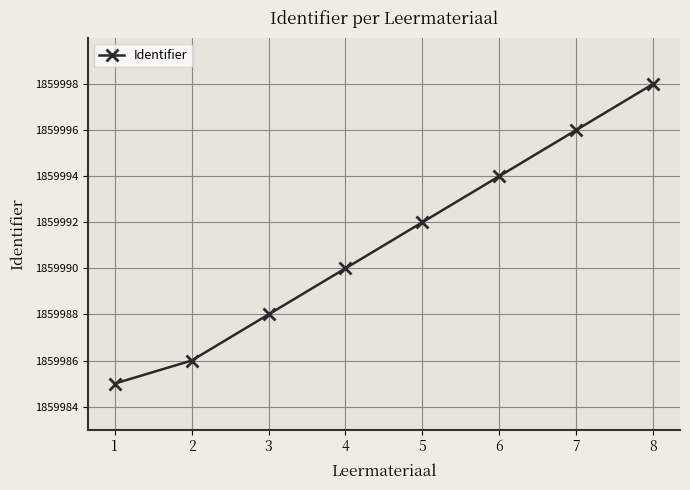

How many categories are shown in the chart?

8